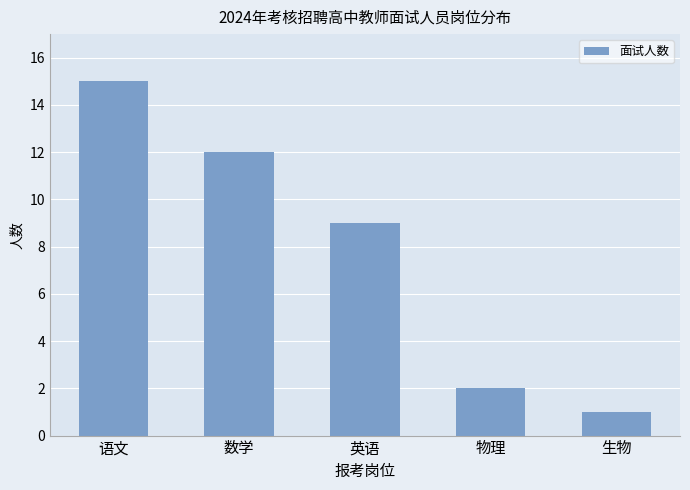

What position from the left is 语文?

1